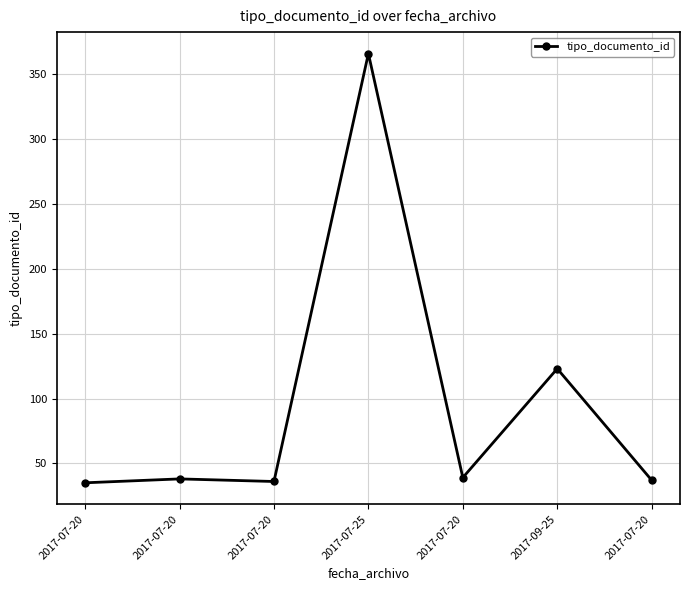

What is the sum of all values?

674